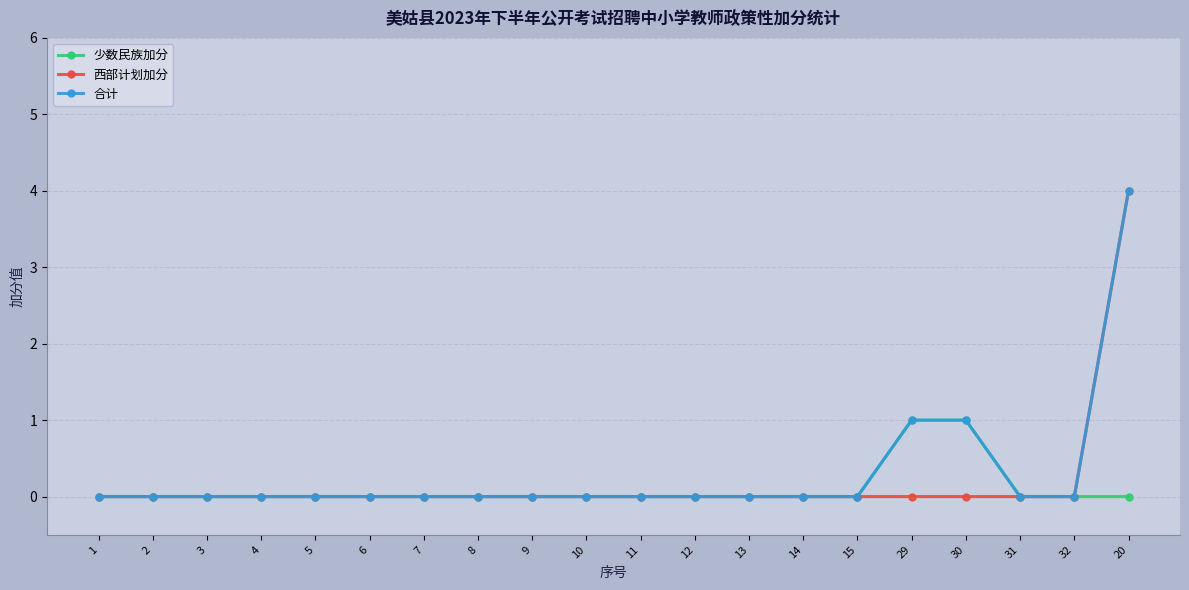

Count the number of categories in the chart.

20